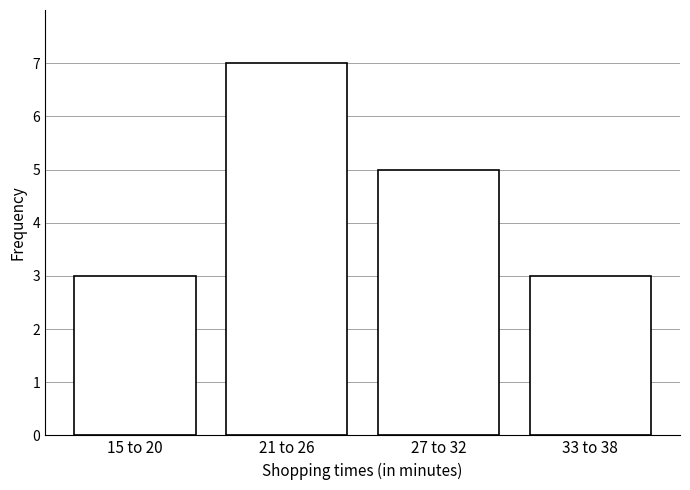

Reading right to left, what are all the values shown in this chart?

3	5	7	3